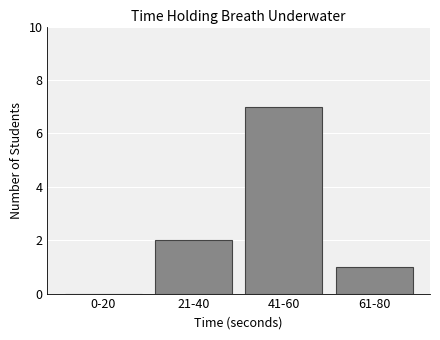

Reading left to right, list all the values displayed in this chart.

0-20=0	21-40=2	41-60=7	61-80=1